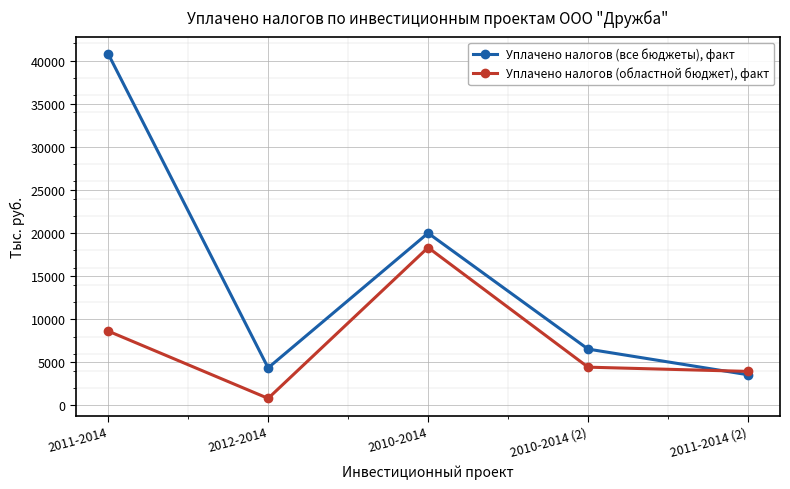

What is the minimum value for Уплачено налогов (областной бюджет), факт?

823